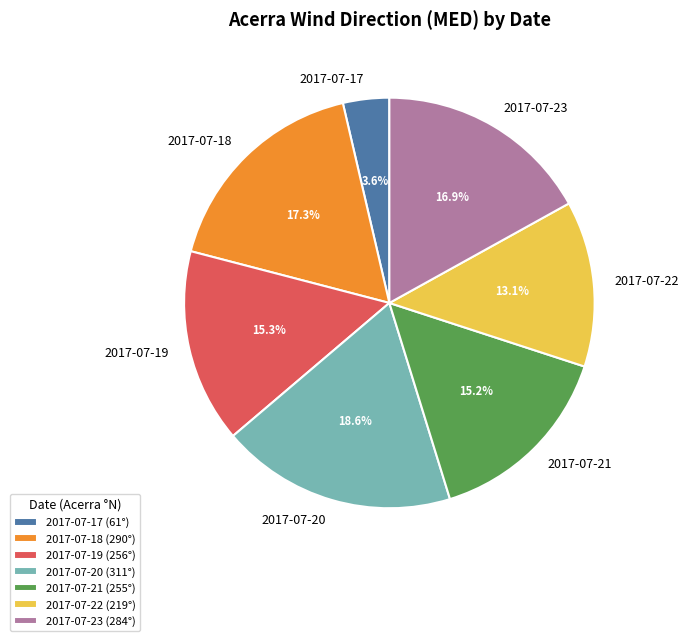

How many slices are in this pie chart?

7